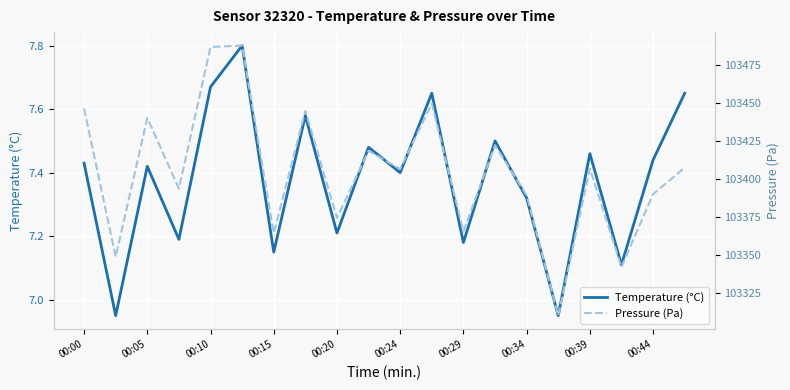

True or false: Temperature (°C) has more than 2 points higher than both neighbors.

True